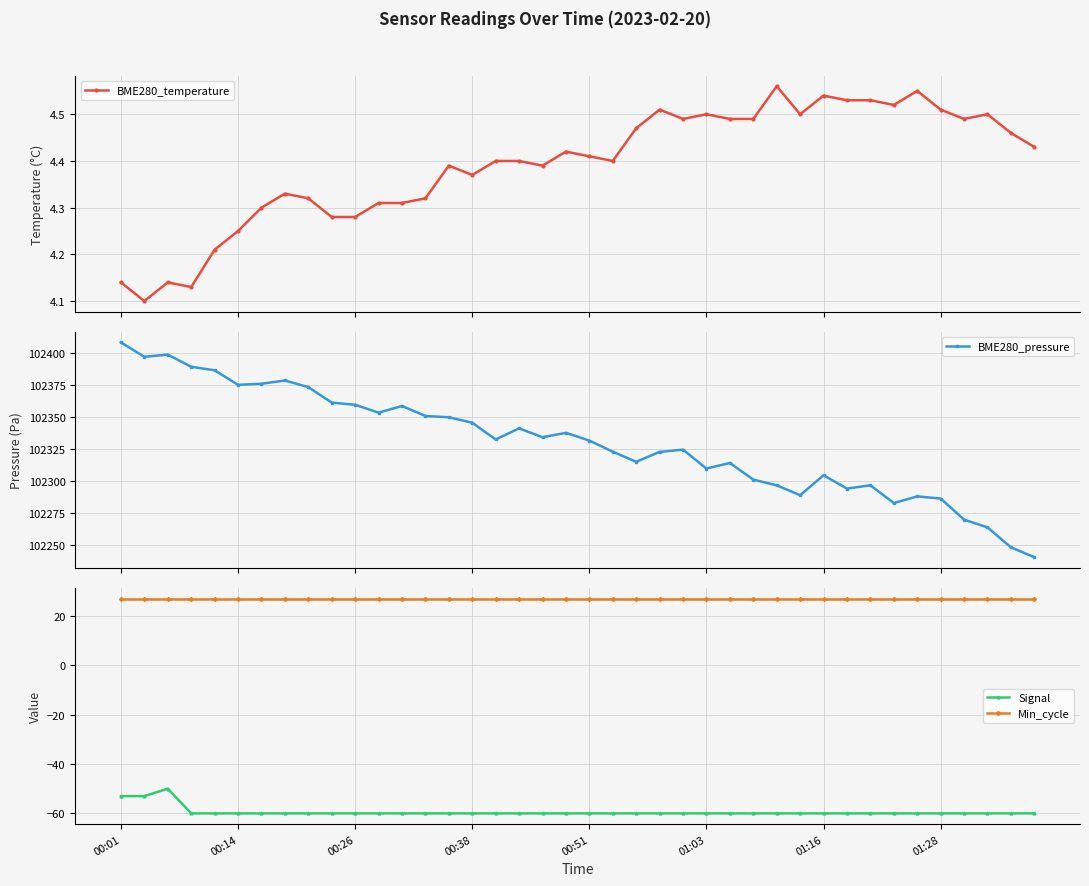

Count the BME280_temperature values in the range 4 to 5.

40